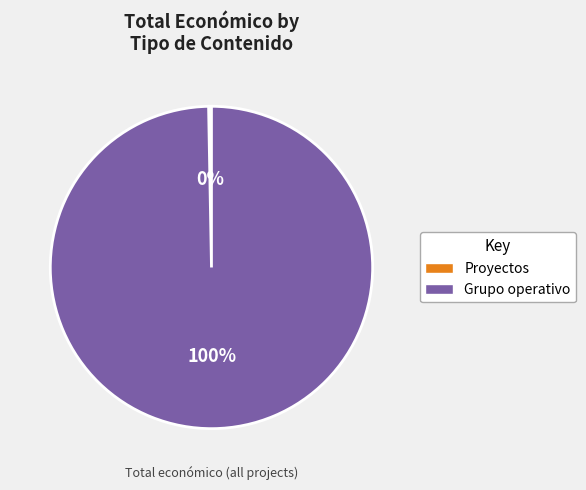

Does any single category account for the majority?

Yes